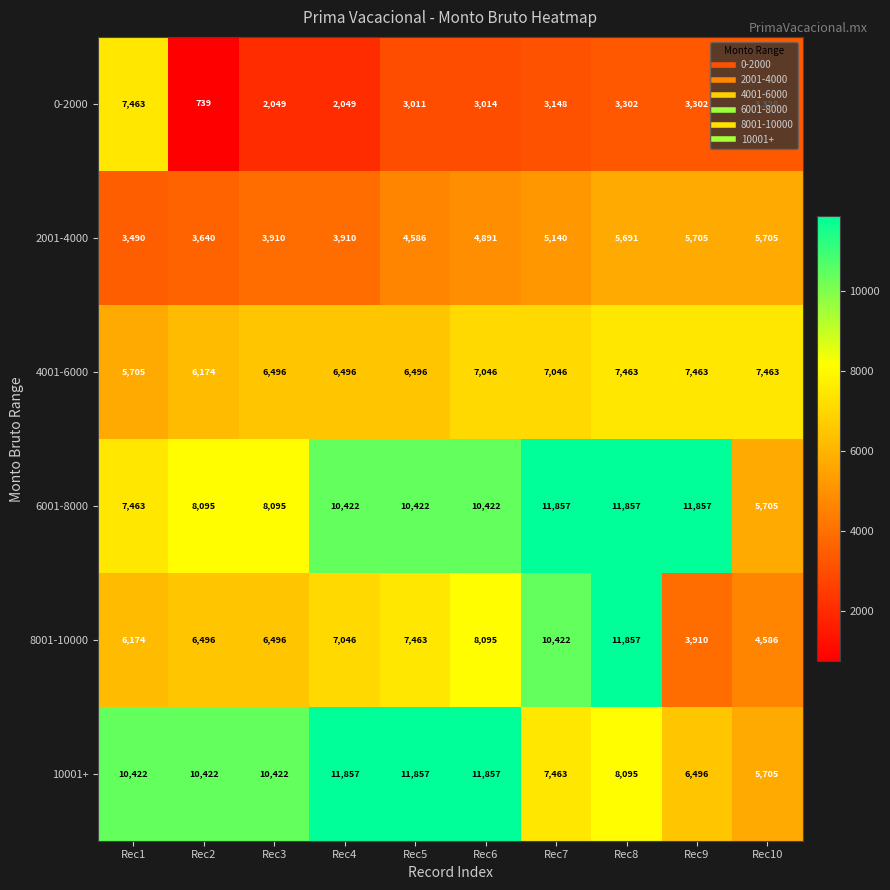

Count the number of data series in this chart.

6